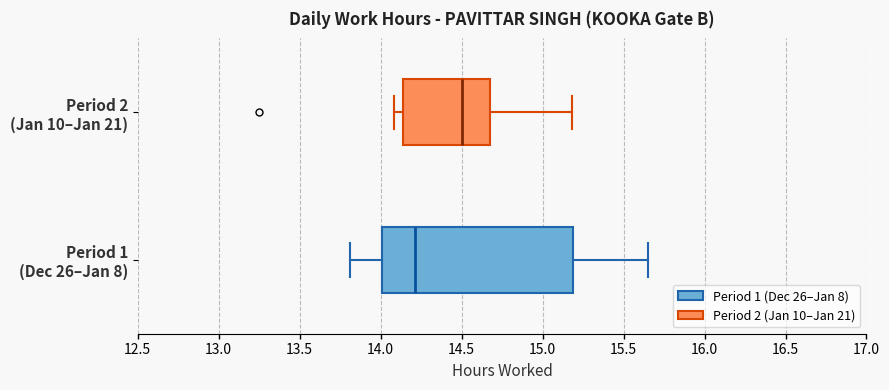

Reading bottom to top, transcribe this box plot: for each box, give where its median line is, the range the box spans, and where its two whiskers end, as read against the x-axis. The values are not printed on the chart, so give them approximately, as read against the axis.

Period 1 (Dec 26–Jan 8): median 14.20, box 14.00 to 15.20, whiskers 13.80 to 15.65
Period 2 (Jan 10–Jan 21): median 14.50, box 14.15 to 14.70, whiskers 14.10 to 15.20